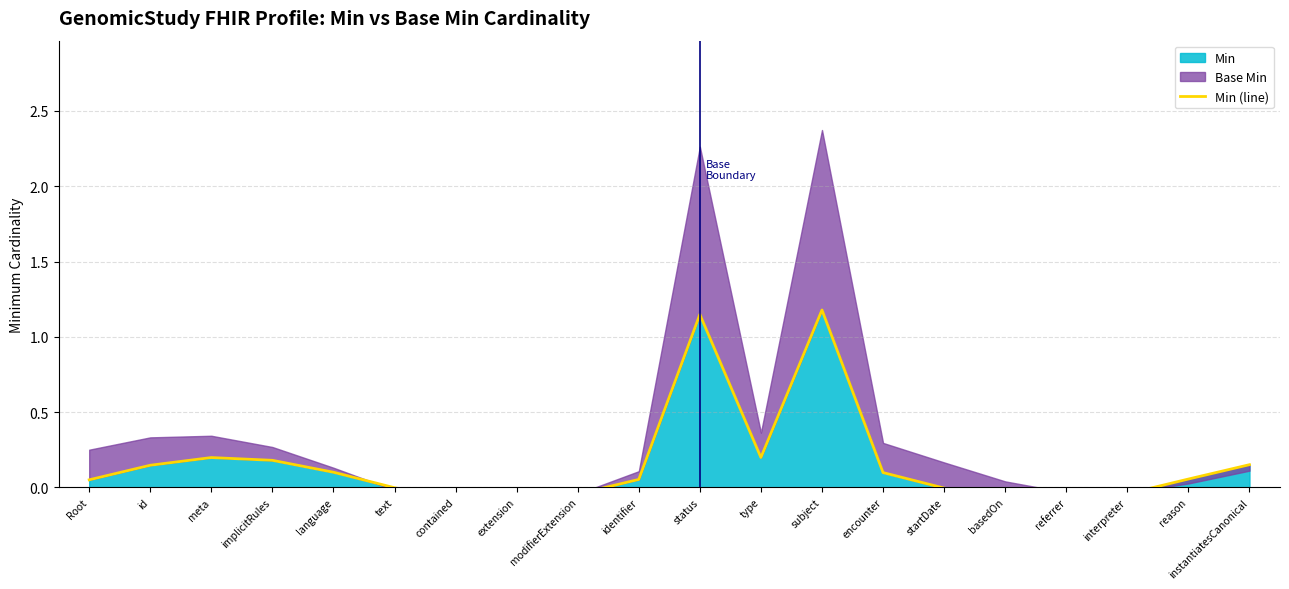

At which label is the value closest to 0?

text